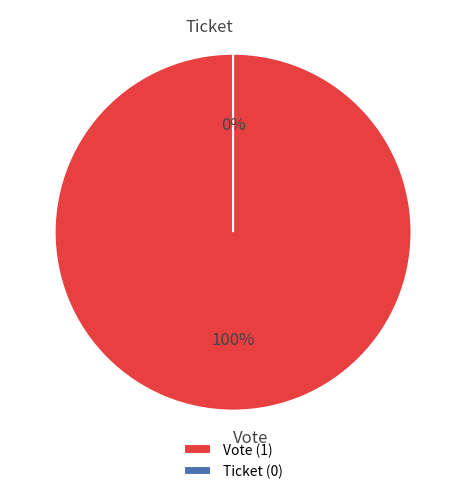

How many slices are in this pie chart?

2